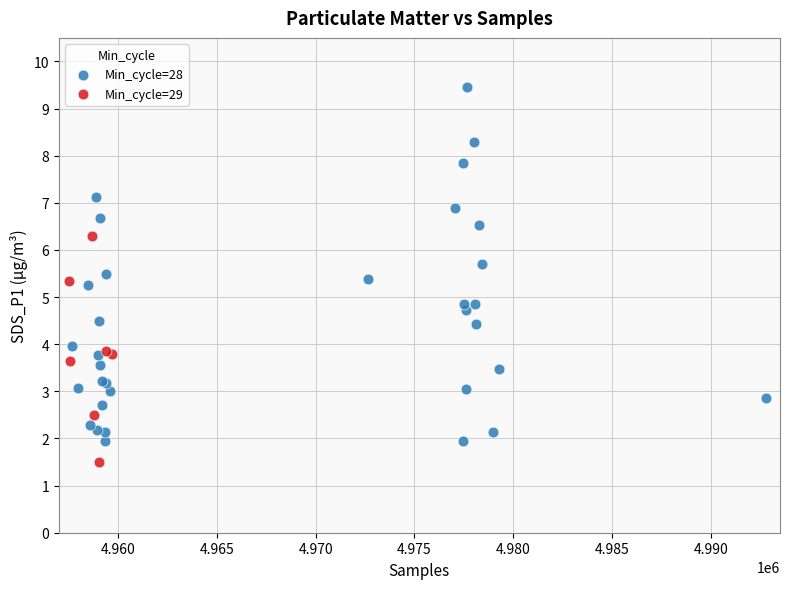

Which series contains the lowest Y value?

Min_cycle=29